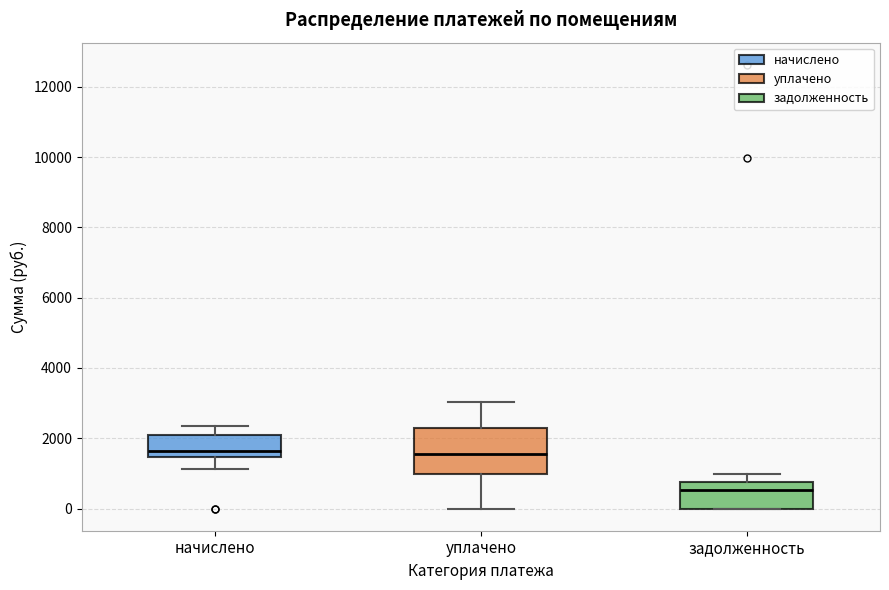

Comparing the boxes themselves (not the whiskers), which one is the tallest?

уплачено